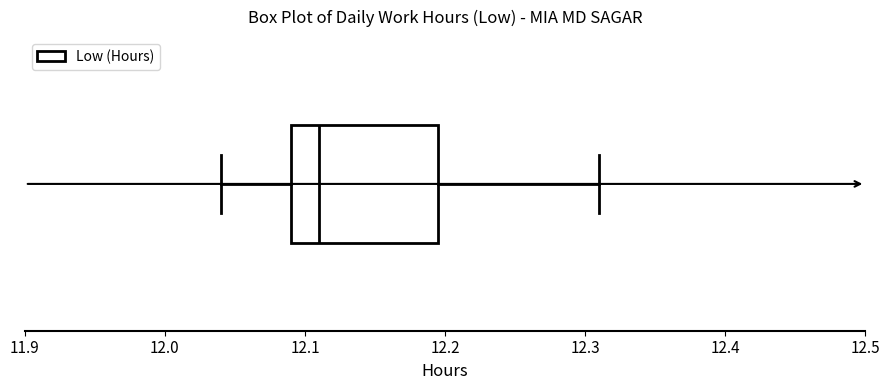

Read this box plot against the x-axis: the position of the median line, the range covered by the box, and the ends of both whiskers. The values are not printed on the chart, so give them approximately, as read against the axis.

median 12.11, box 12.09 to 12.20, whiskers 12.04 to 12.31